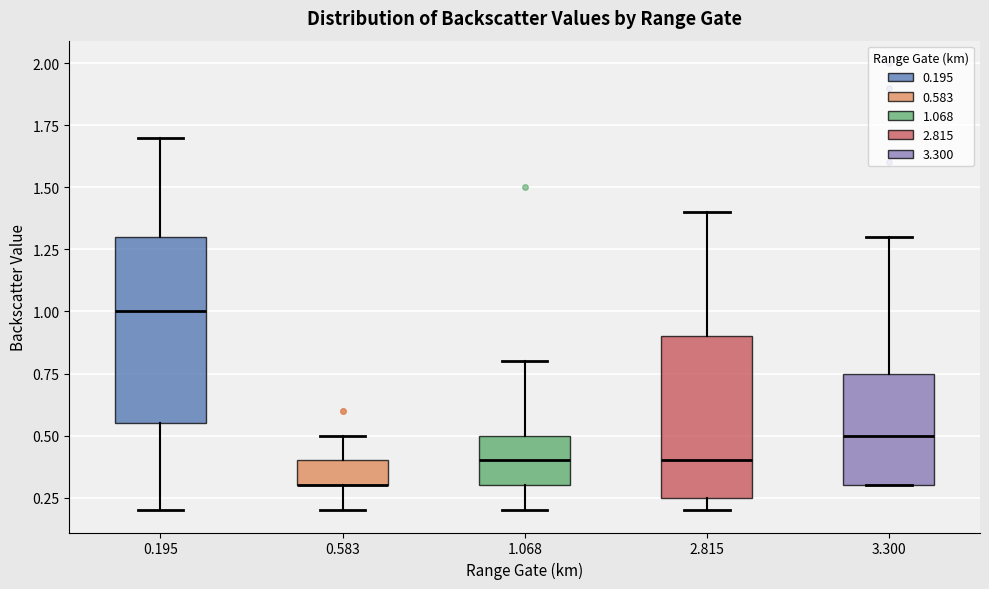

Where is the upper edge of the box at x = 3.300 on the y-axis? The values are not printed on the chart, so give them approximately, as read against the axis.

0.75